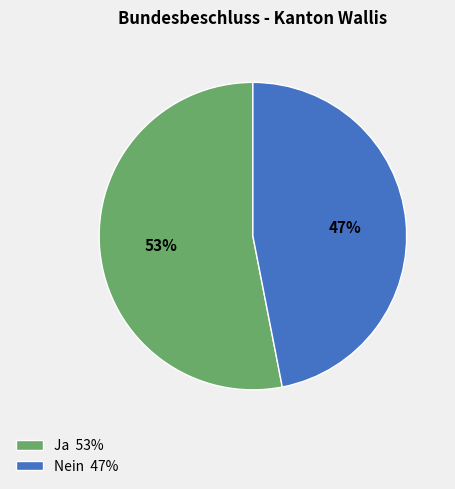

What is the ratio of the value at Nein 47% to the value at Ja 53%?

0.9